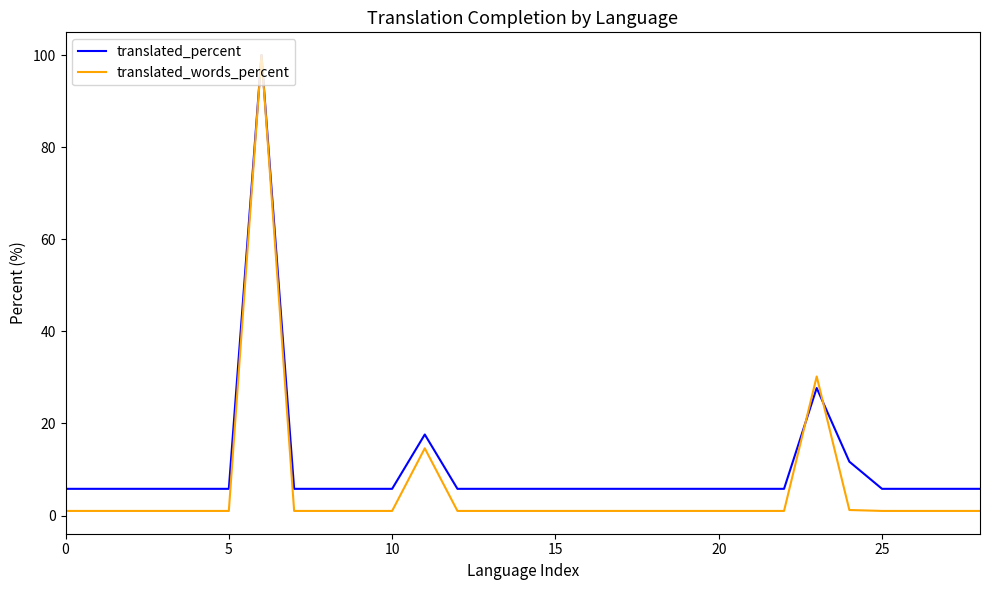

What is the maximum value for translated_words_percent?

100.0